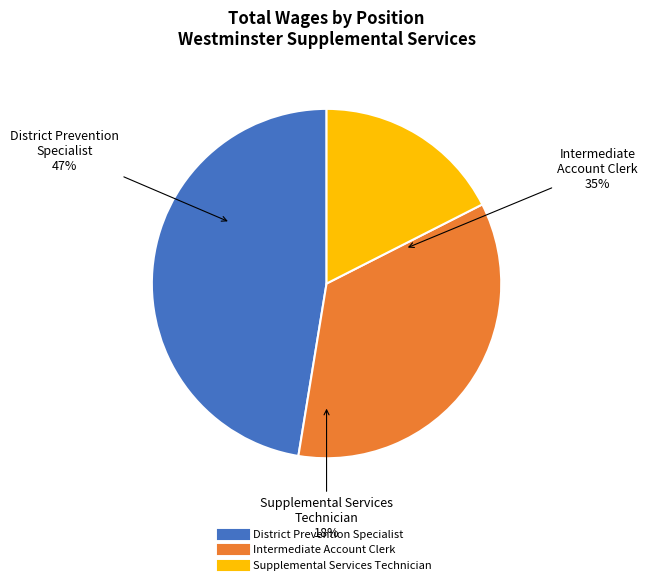

To the nearest percent, what portion does Intermediate Account Clerk represent?

35%